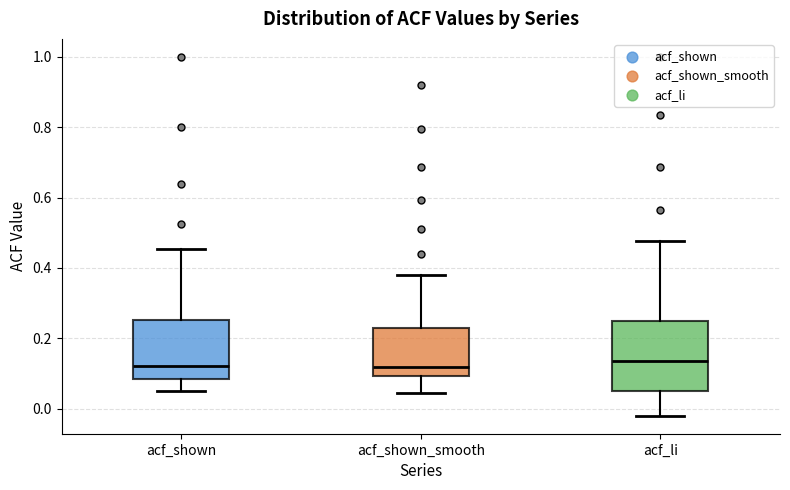

Reading left to right, read every box against the y-axis: the position of its median line, the range the box covers, and the ends of its whiskers. The values are not printed on the chart, so give them approximately, as read against the axis.

acf_shown: median 0.12, box 0.08 to 0.26, whiskers 0.06 to 0.46
acf_shown_smooth: median 0.12, box 0.10 to 0.22, whiskers 0.04 to 0.38
acf_li: median 0.14, box 0.06 to 0.26, whiskers -0.02 to 0.48